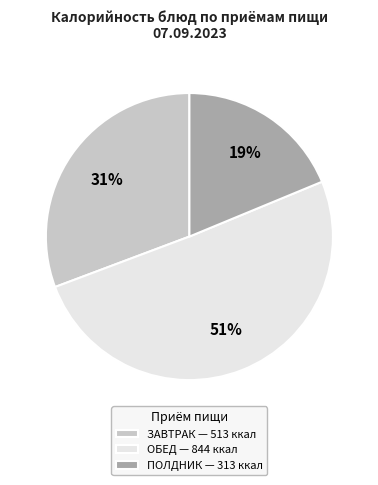

What percentage is the ЗАВТРАК — 513 ккал slice, to the nearest percent?

31%